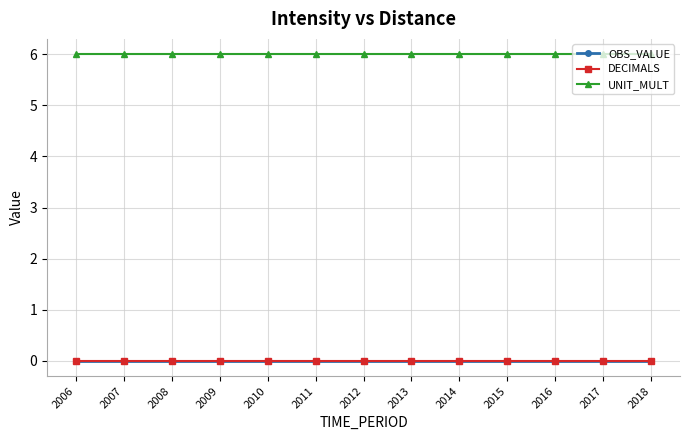

True or false: DECIMALS and UNIT_MULT intersect in this chart.

False